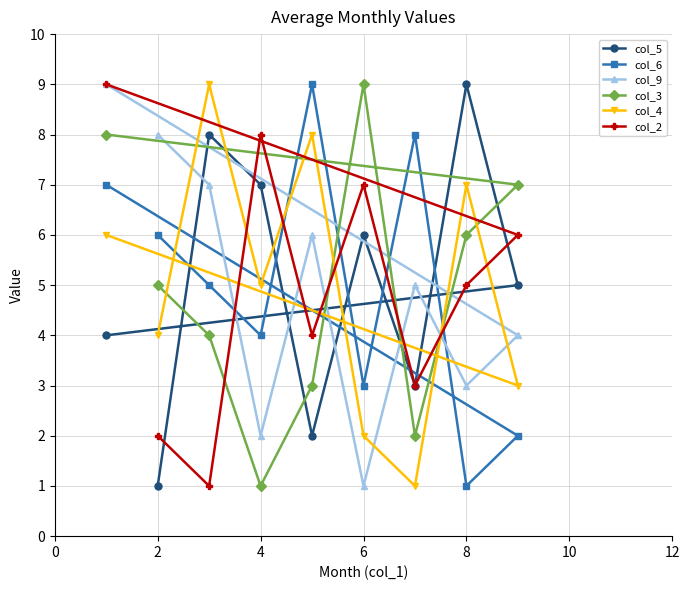

What is the sum of the col_3 values at 8 and 2?

11